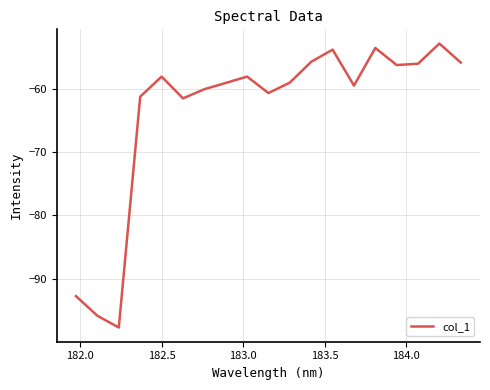

What is the smallest value displayed?

-97.7